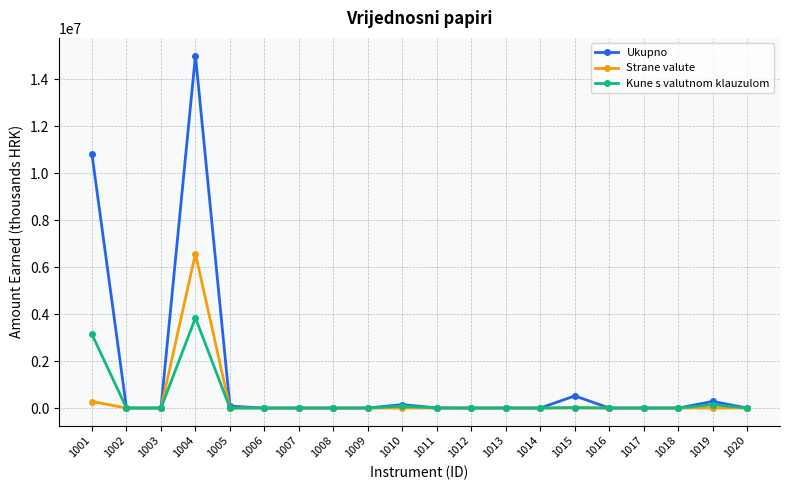

List the series in order of their peak value, highest first.

Ukupno, Strane valute, Kune s valutnom klauzulom